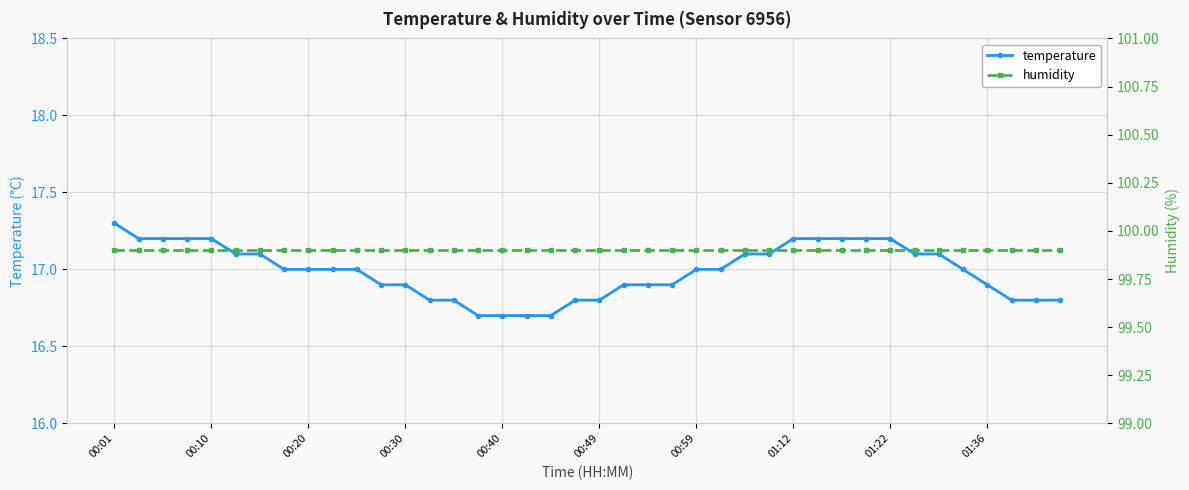

At which category does the chart reach its minimum across all series?

15